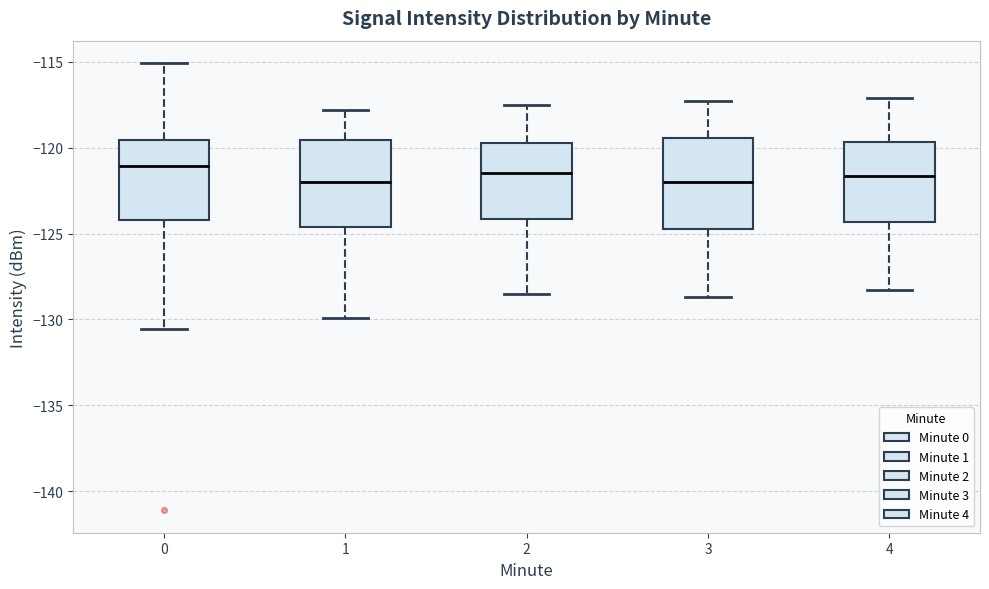

Reading left to right, read every box against the y-axis: the position of its median line, the range the box covers, and the ends of its whiskers. The values are not printed on the chart, so give them approximately, as read against the axis.

0: median -121.0, box -124.0 to -119.5, whiskers -130.5 to -115.0
1: median -122.0, box -124.5 to -119.5, whiskers -130.0 to -118.0
2: median -121.5, box -124.0 to -119.5, whiskers -128.5 to -117.5
3: median -122.0, box -124.5 to -119.5, whiskers -128.5 to -117.5
4: median -121.5, box -124.5 to -119.5, whiskers -128.5 to -117.0